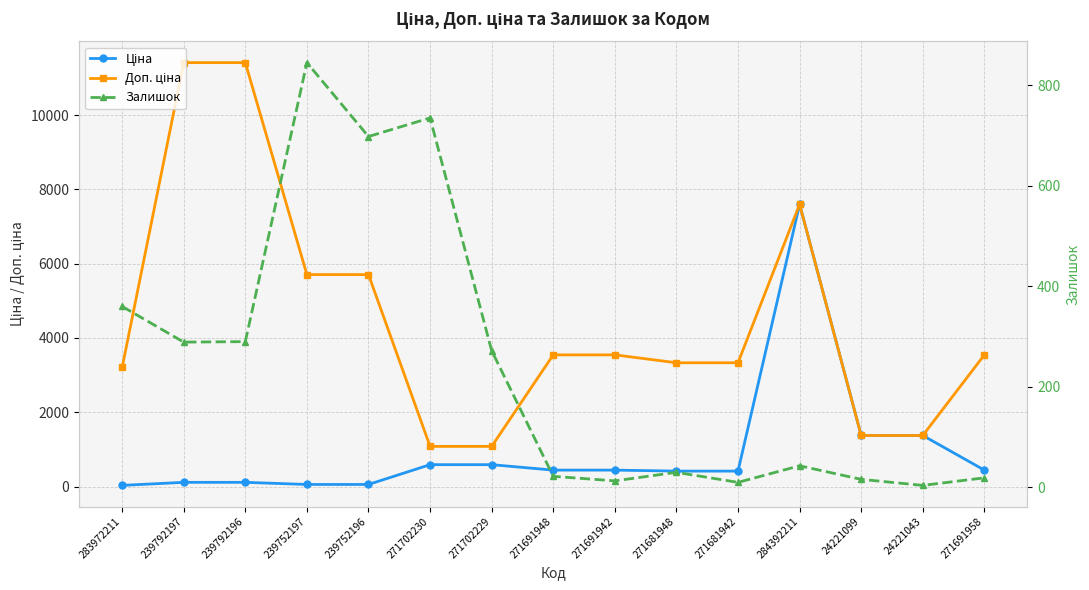

Does the chart display data point markers on the line(s)?

Yes